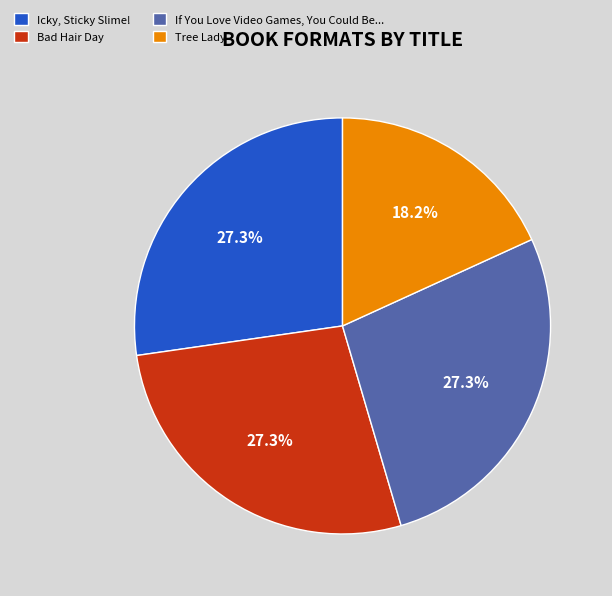

Combined, what portion of the pie is Tree Lady and Bad Hair Day?

45.5%